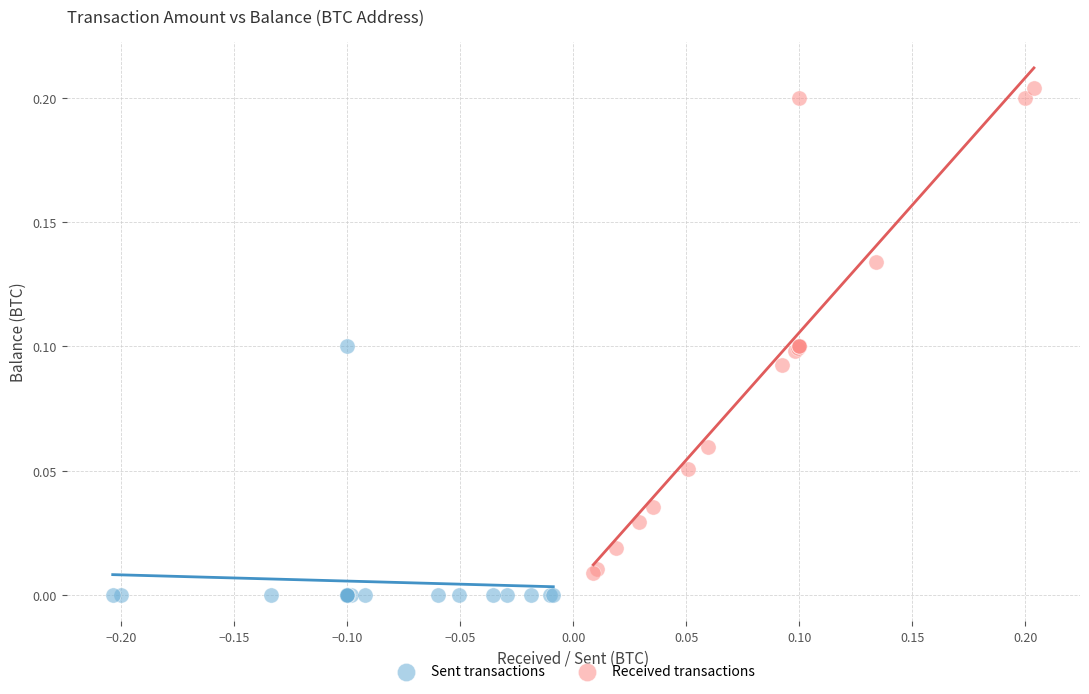

What are all the series names shown in the legend?

Sent transactions, Received transactions